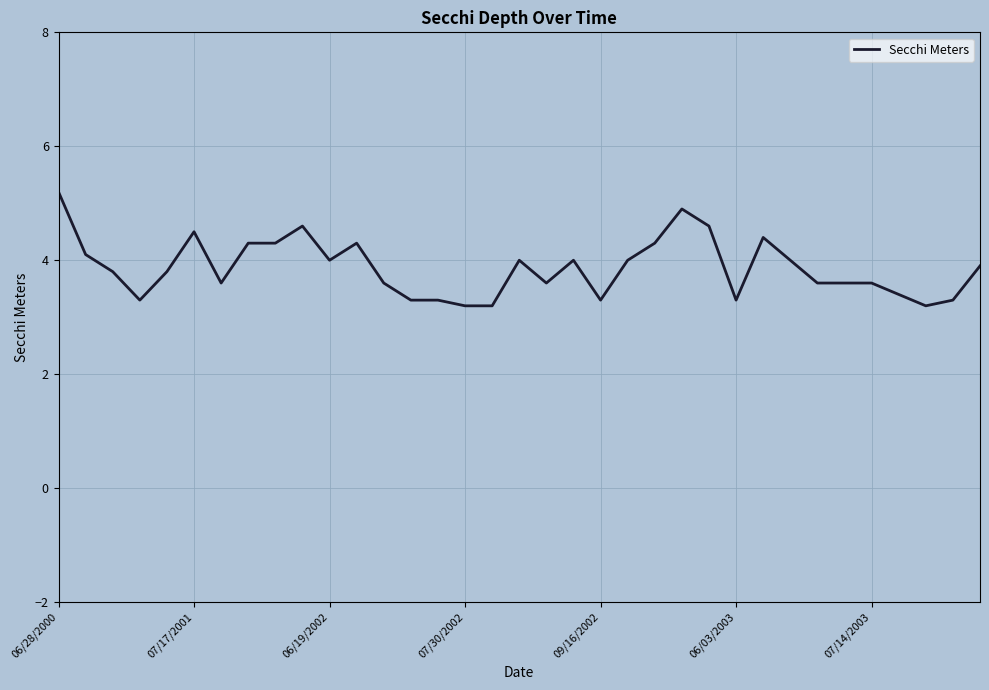

What is the sum of all values?

135.4